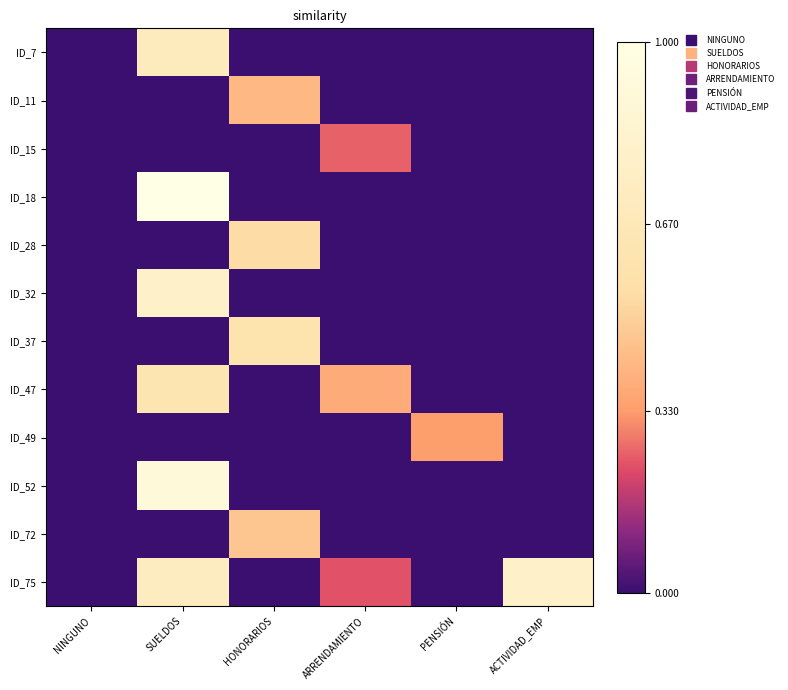

Which has a higher value, NINGUNO or ACTIVIDAD_EMP?

NINGUNO